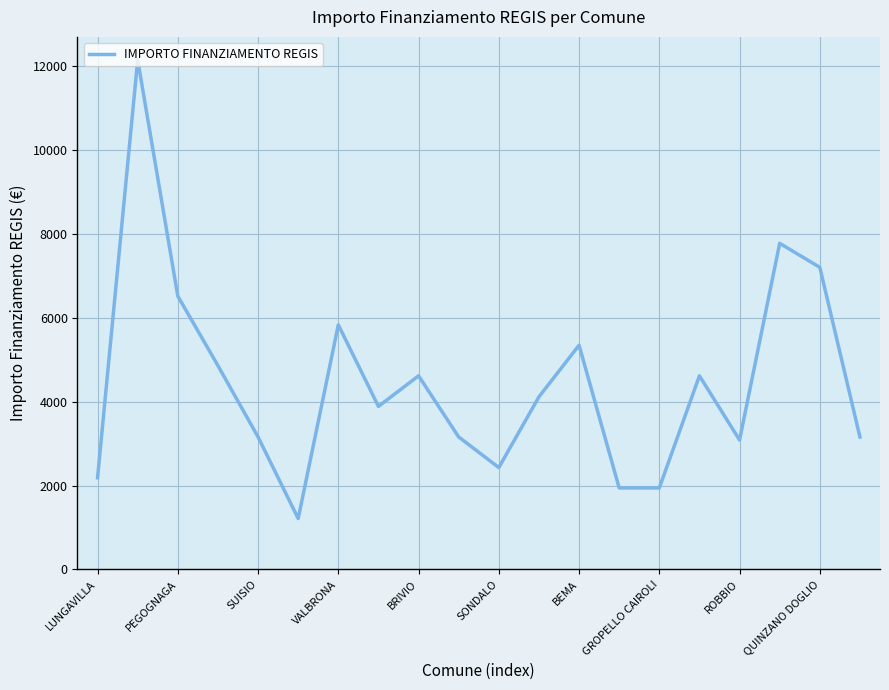

Reading left to right, list all the values displayed in this chart.

2187	12150	6517	4860	3159	1215	5832	3888	4617	3159	2430	4116	5346	1944	1944	4617	3087	7776	7203	3159